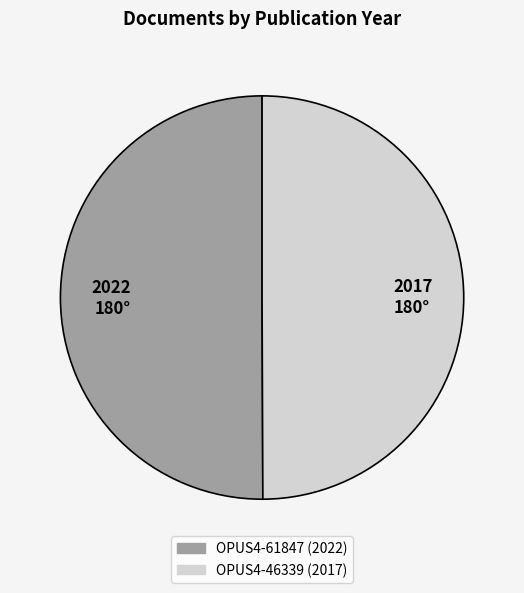

The OPUS4-46339 slice represents 60% of the pie. True or false?

False